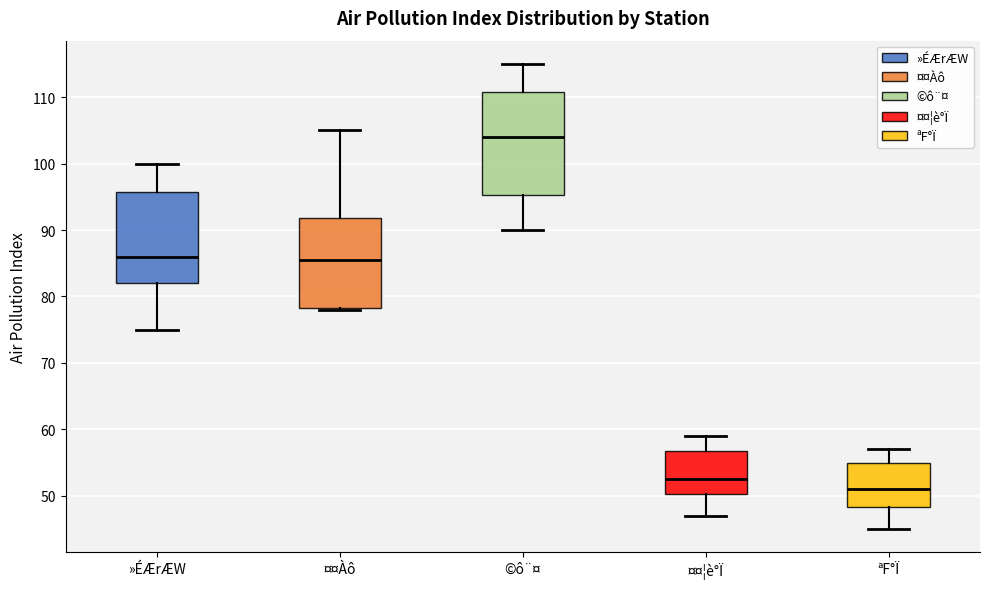

Where does the lower whisker of the box for ªF°Ï end on the y-axis? The values are not printed on the chart, so give them approximately, as read against the axis.

45